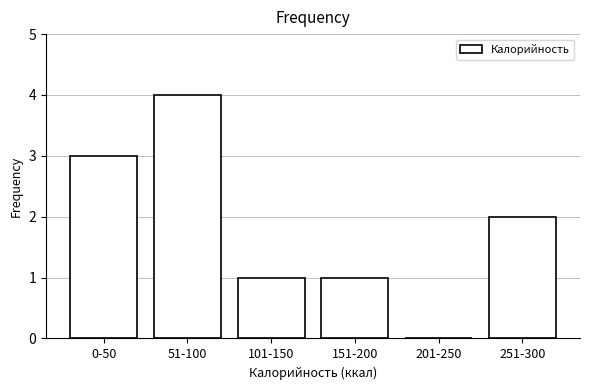

Reading right to left, list all the values displayed in this chart.

251-300=2	201-250=0	151-200=1	101-150=1	51-100=4	0-50=3